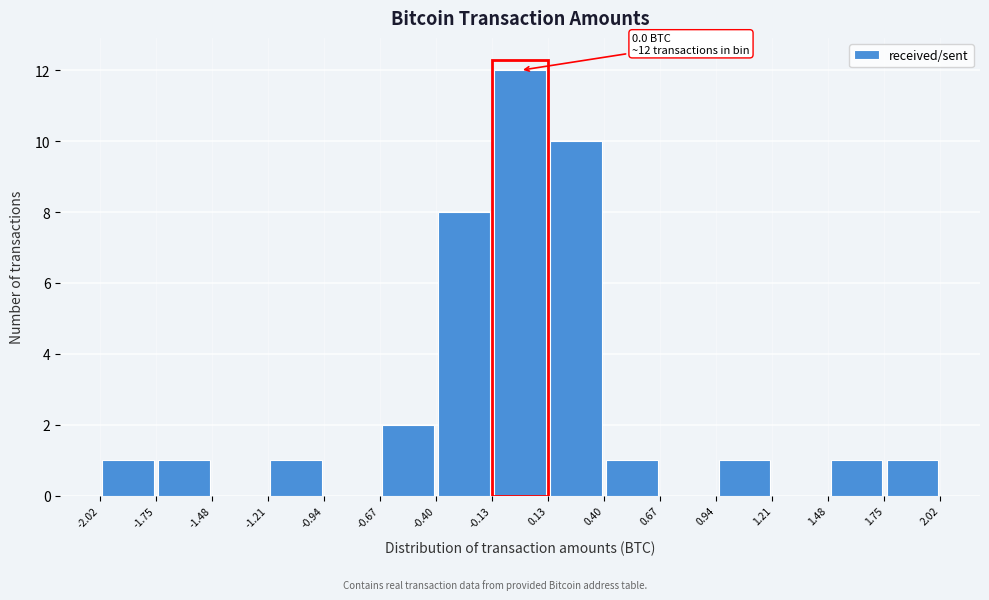

Over which range of the x-axis is the bar tallest?

-0.13 to 0.13